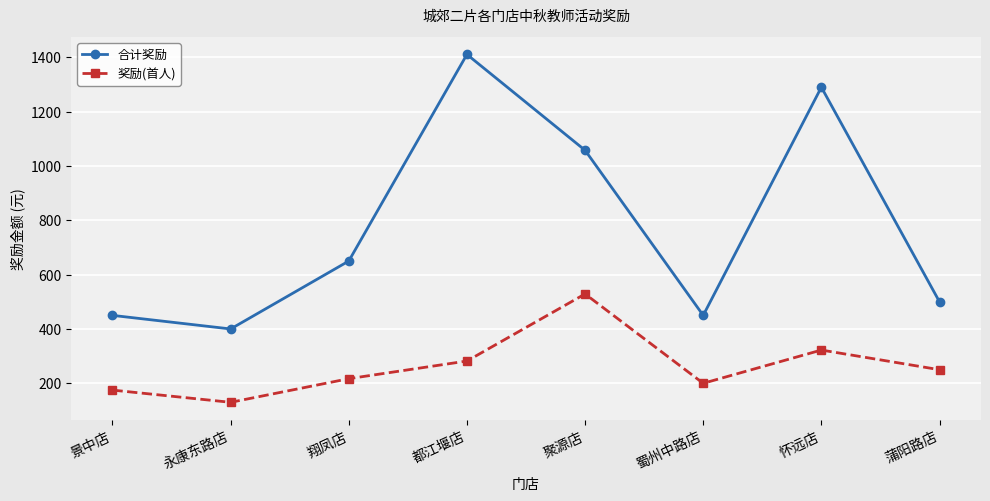

Which label corresponds to the smallest value in the chart?

永康东路店